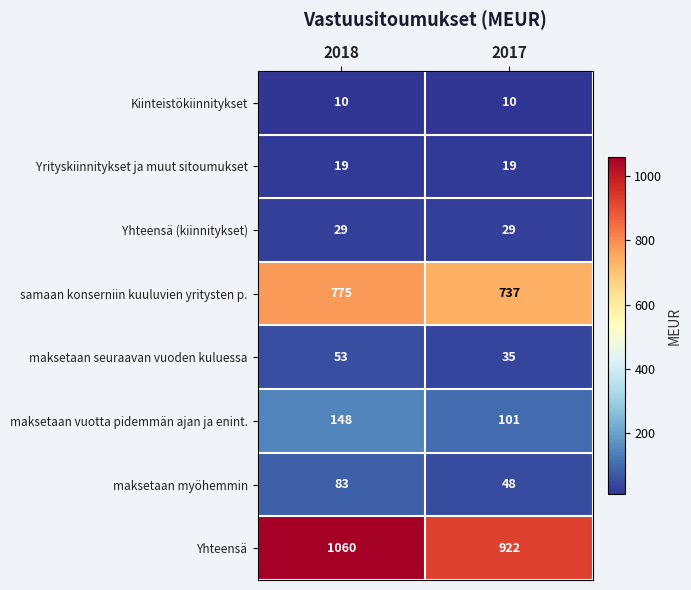

Which series has the widest spread of values?

Yhteensä